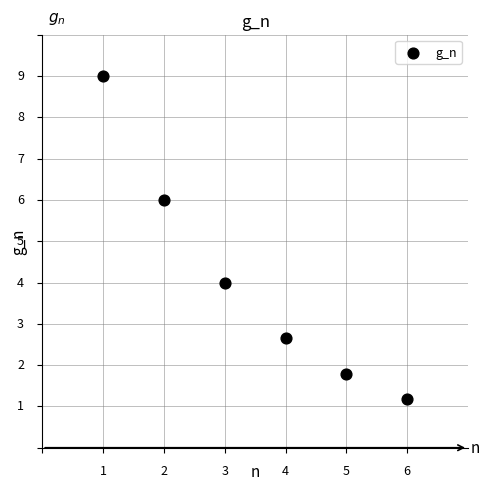

What is the range of Y values (max minus min)?

7.8